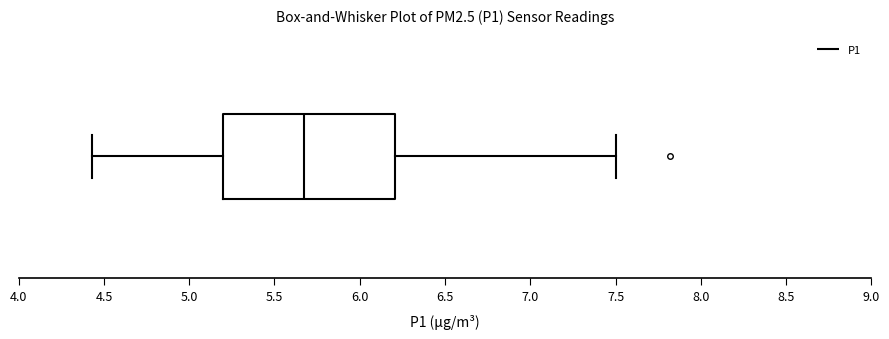

Read this box plot against the x-axis: the position of the median line, the range covered by the box, and the ends of both whiskers. The values are not printed on the chart, so give them approximately, as read against the axis.

median 5.70, box 5.20 to 6.20, whiskers 4.45 to 7.50